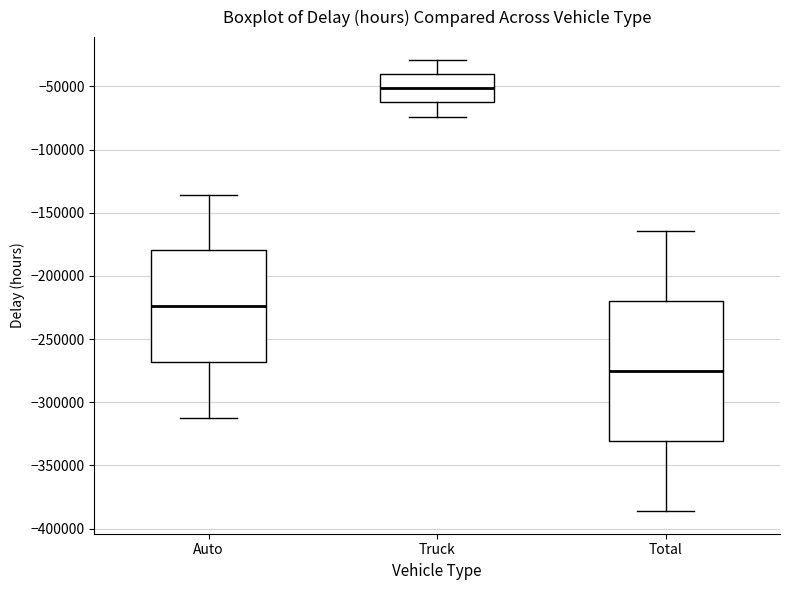

Where is the lower edge of the box for Truck on the y-axis? The values are not printed on the chart, so give them approximately, as read against the axis.

-65000